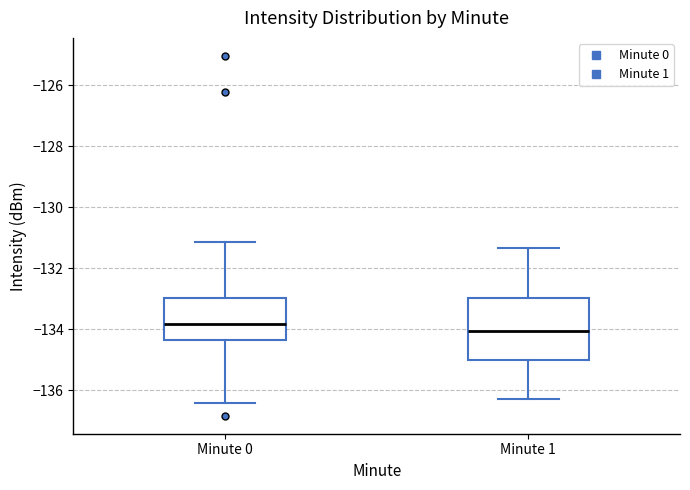

Where does the median line of the box for Minute 0 sit on the y-axis? The values are not printed on the chart, so give them approximately, as read against the axis.

-133.8